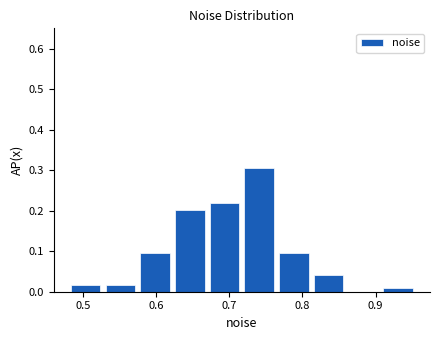

Reading left to right, list every bar in this chart as the range it spans on the x-axis followed by its height. Neither the bar edges nor the heights are printed on the chart, so give them approximately, as read against the axes.

0.48 to 0.53: 0.02
0.53 to 0.57: 0.02
0.57 to 0.62: 0.10
0.62 to 0.67: 0.20
0.67 to 0.72: 0.22
0.72 to 0.76: 0.31
0.76 to 0.81: 0.10
0.81 to 0.86: 0.04
0.86 to 0.91: 0
0.91 to 0.95: under 0.01